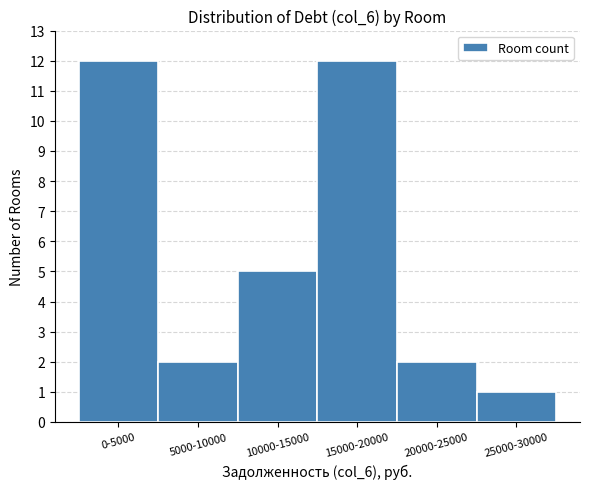

Reading right to left, what are all the values shown in this chart?

1	2	12	5	2	12